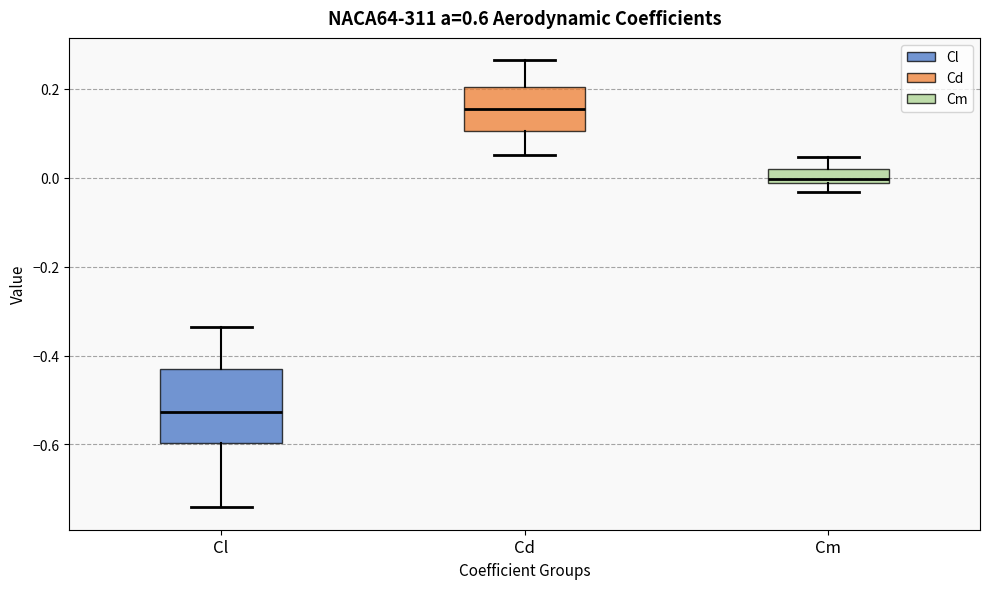

Reading left to right, transcribe this box plot: for each box, give where its median line is, the range the box spans, and where its two whiskers end, as read against the y-axis. The values are not printed on the chart, so give them approximately, as read against the axis.

Cl: median -0.52, box -0.60 to -0.44, whiskers -0.74 to -0.34
Cd: median 0.16, box 0.10 to 0.20, whiskers 0.06 to 0.26
Cm: median 0.00, box -0.02 to 0.02, whiskers -0.04 to 0.04